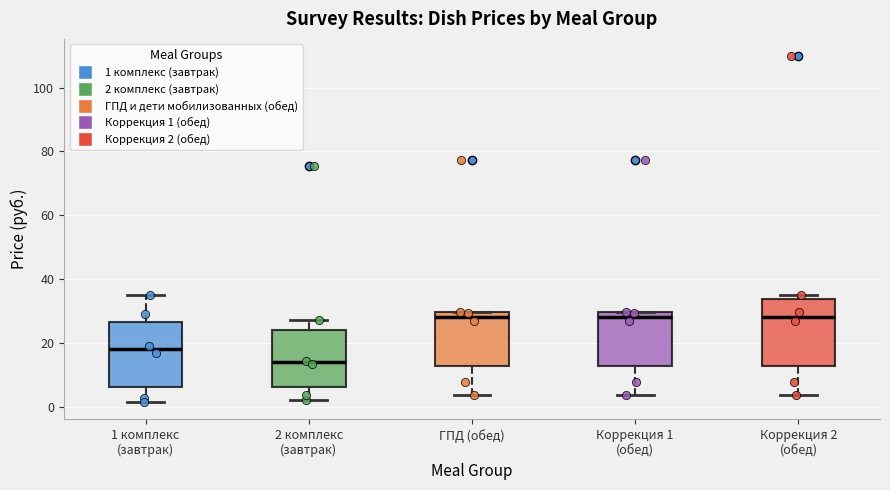

Where is the upper edge of the box for ГПД (обед) on the y-axis? The values are not printed on the chart, so give them approximately, as read against the axis.

30